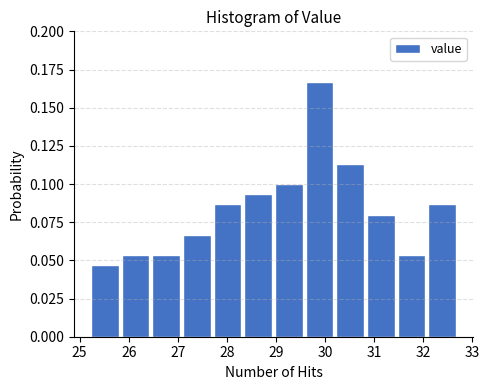

Which range on the x-axis has the tallest bar?

29.6 to 30.2